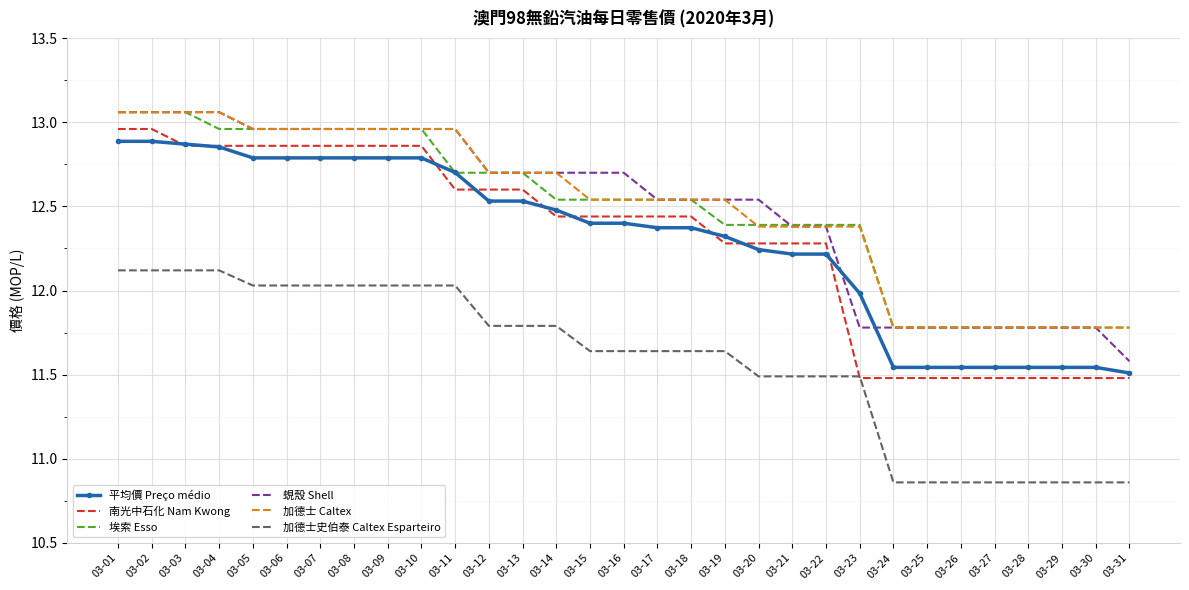

True or false: 加德士史伯泰 Caltex Esparteiro and 加德士 Caltex cross at least once.

False